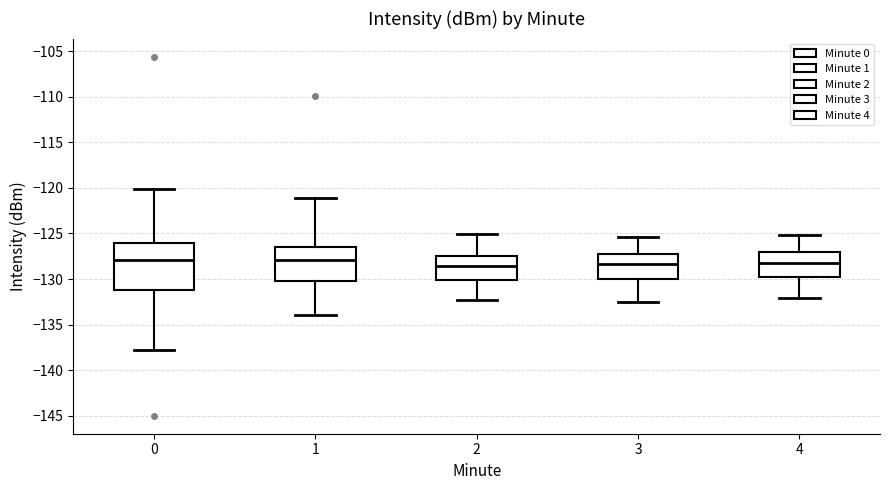

Reading left to right, read every box against the y-axis: the position of its median line, the range the box covers, and the ends of its whiskers. The values are not printed on the chart, so give them approximately, as read against the axis.

0: median -128.0, box -131.0 to -126.0, whiskers -138.0 to -120.0
1: median -128.0, box -130.0 to -126.5, whiskers -134.0 to -121.0
2: median -128.5, box -130.0 to -127.5, whiskers -132.5 to -125.0
3: median -128.5, box -130.0 to -127.0, whiskers -132.5 to -125.5
4: median -128.0, box -130.0 to -127.0, whiskers -132.0 to -125.0